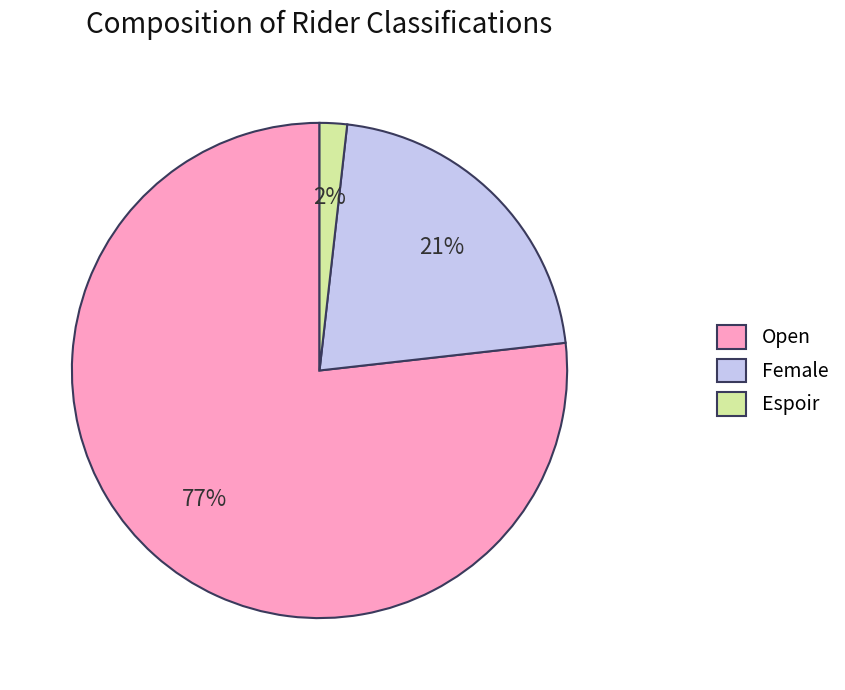

Between Female and Open, which is larger?

Open